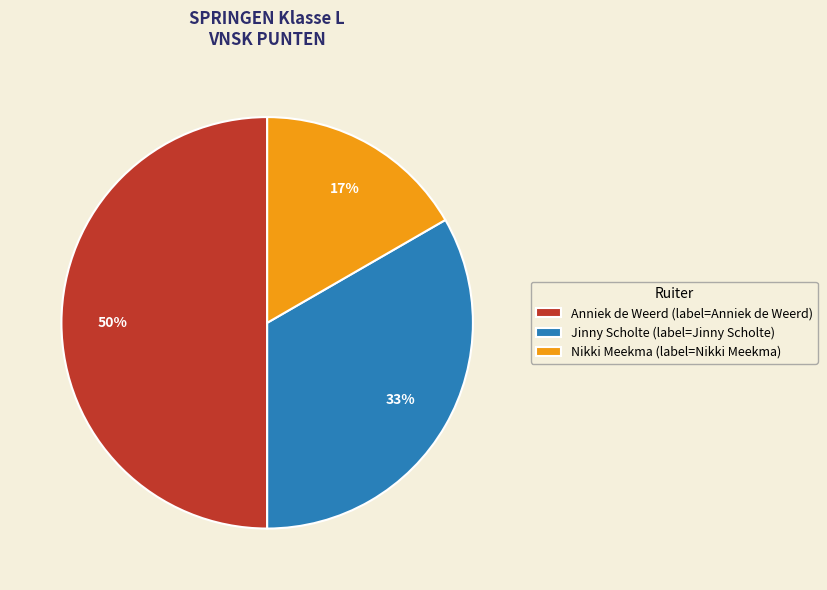

Does Nikki Meekma (label=Nikki Meekma) account for over 50% of the chart?

No